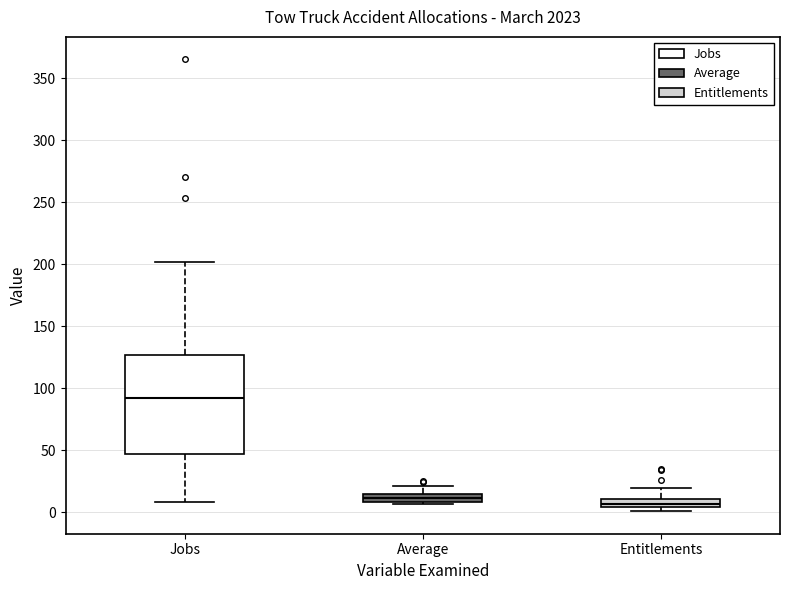

Comparing the boxes themselves (not the whiskers), which one is the tallest?

Jobs